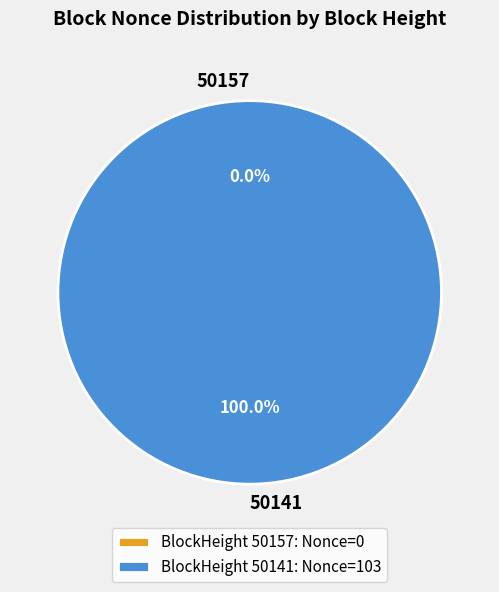

Is there a majority slice in this chart?

Yes